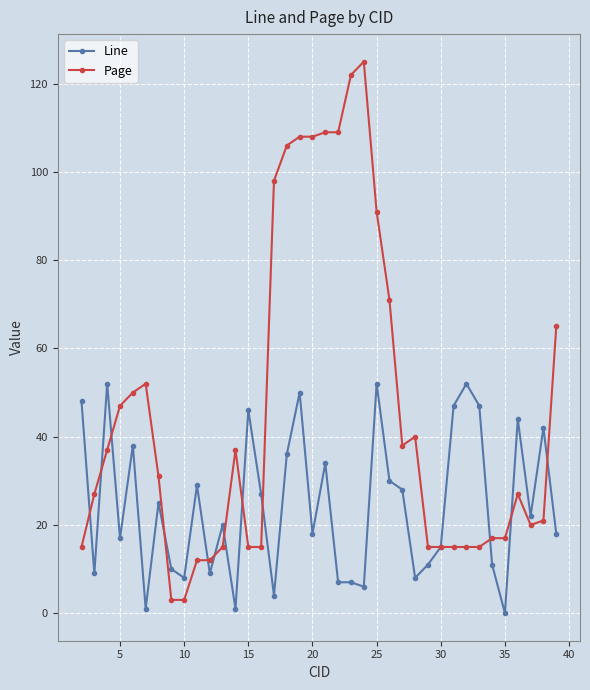

Which series has the largest total across all categories?

Page